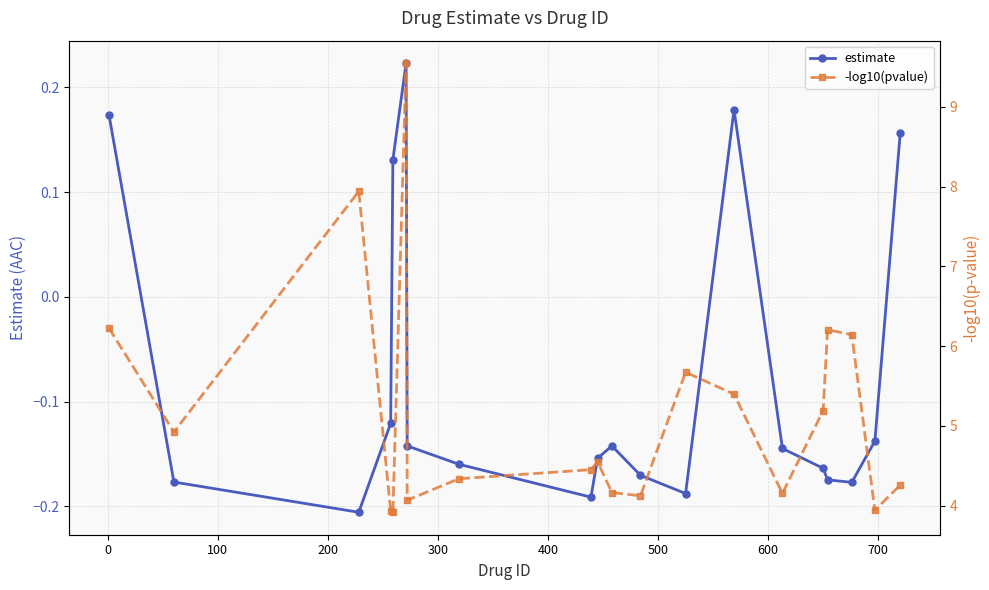

How many interior local valleys does the estimate series have?

4